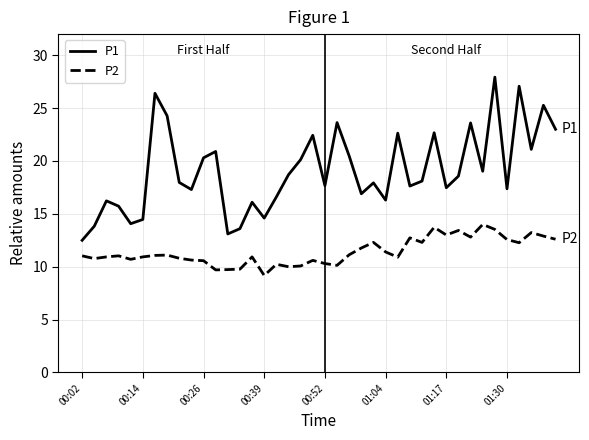

What is the maximum value for P2?

14.0